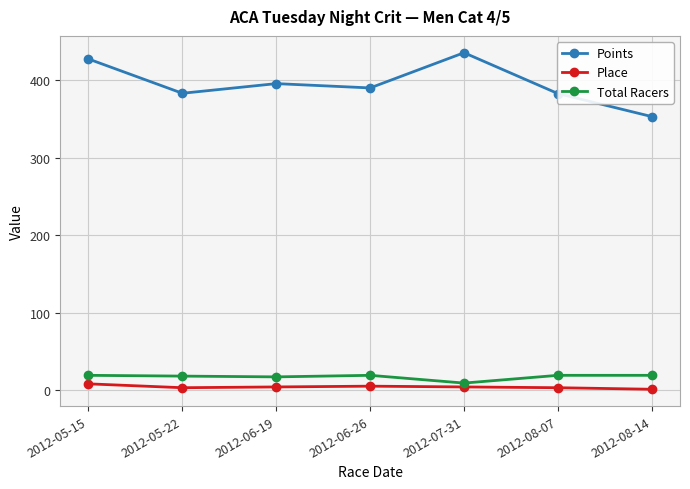

Is it true that Points equals 435.7 at 2012-07-31?

True